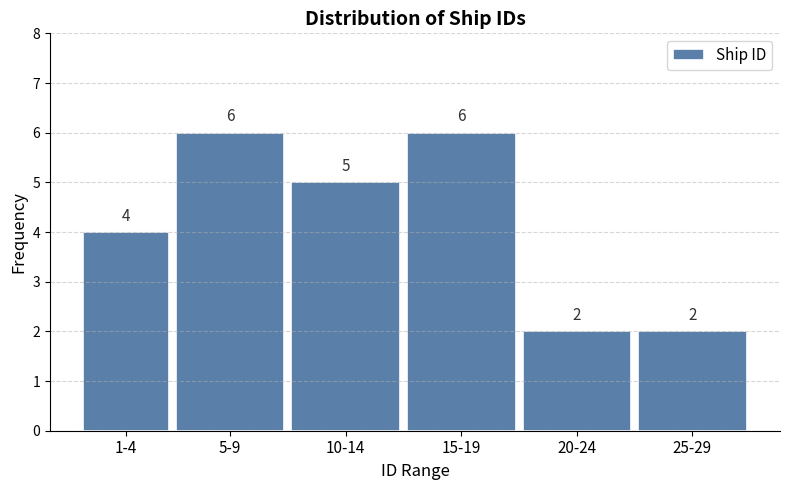

Reading right to left, extract all data points from this chart.

25-29=2	20-24=2	15-19=6	10-14=5	5-9=6	1-4=4